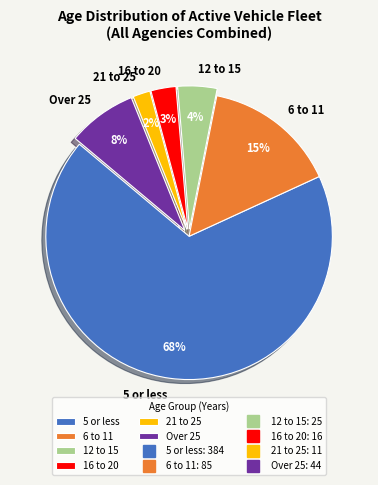

To the nearest percent, what is the difference between the largest and smallest slice percentages?

66%